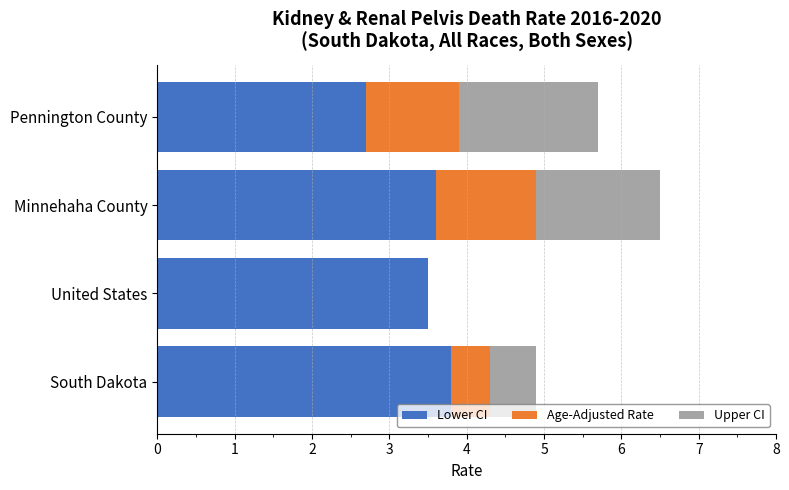

What is the total value across all series at United States?

3.5